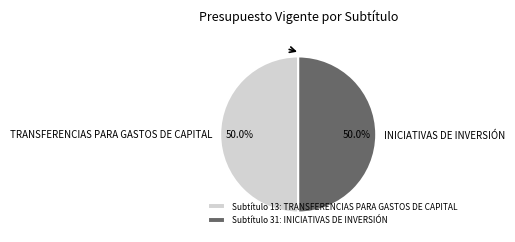

What is the ratio of the value at TRANSFERENCIAS PARA GASTOS DE CAPITAL to the value at INICIATIVAS DE INVERSIÓN?

1.0